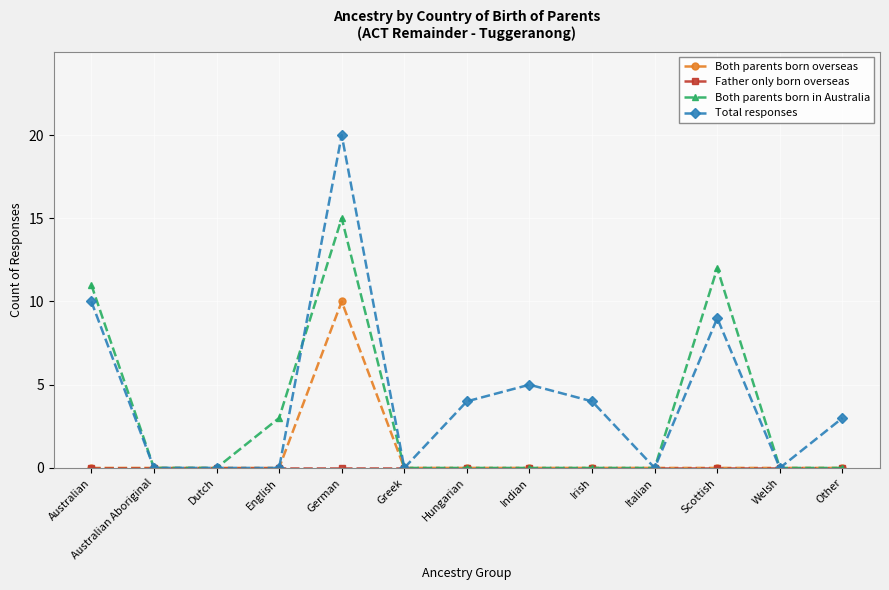

How many series are shown in this chart?

4